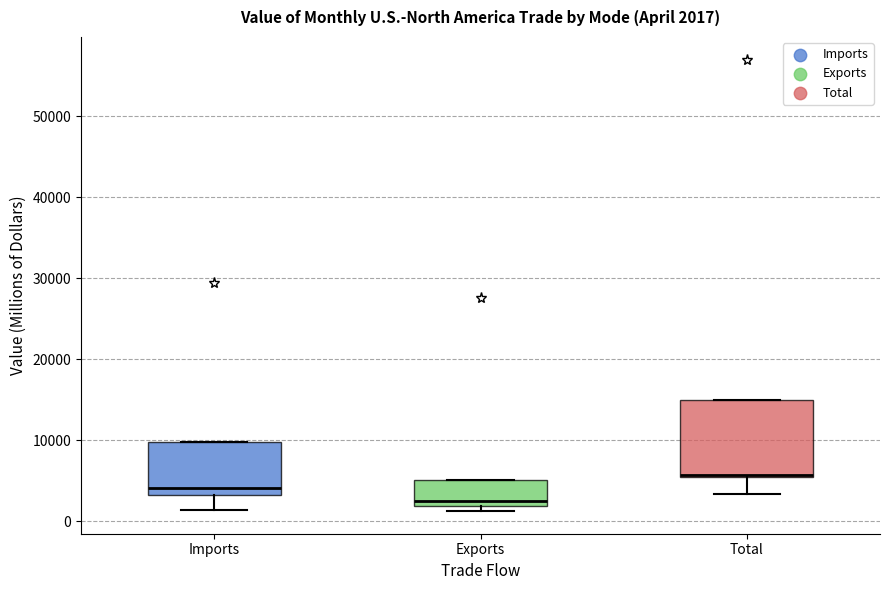

Which box is the tallest, from its lower edge to its upper edge?

Total